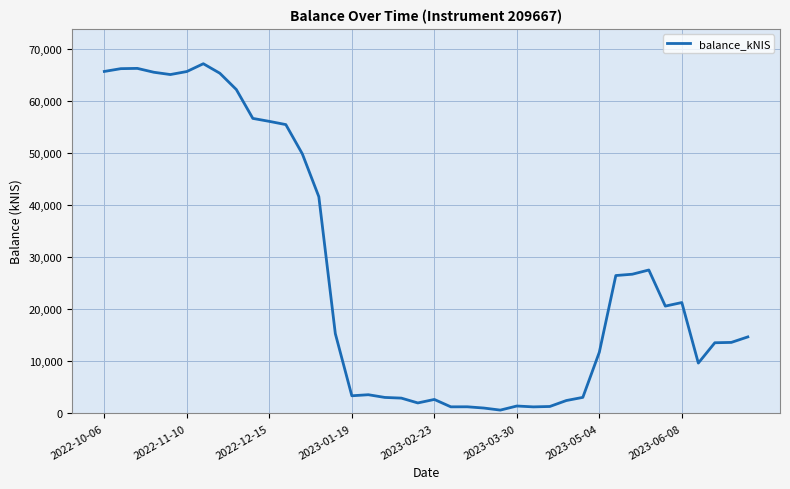

What is the difference between the maximum and minimum values?

66556.7